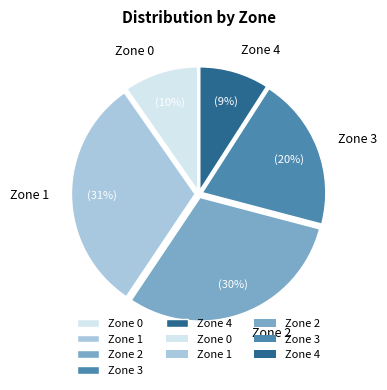

Which category has the smallest portion of the pie?

Zone 4